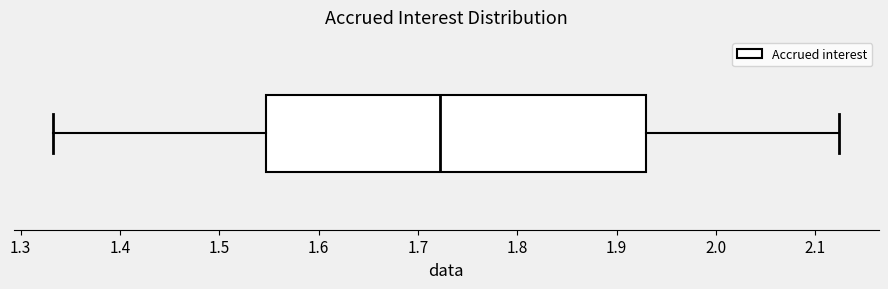

Read this box plot against the x-axis: the position of the median line, the range covered by the box, and the ends of both whiskers. The values are not printed on the chart, so give them approximately, as read against the axis.

median 1.72, box 1.55 to 1.93, whiskers 1.33 to 2.12